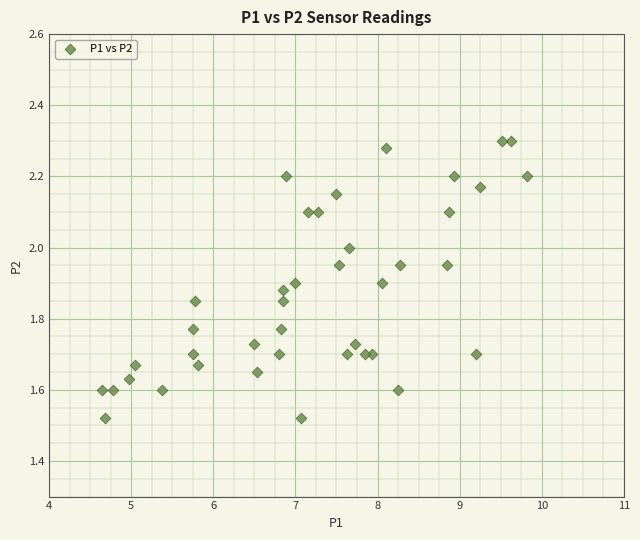

What is the range of Y values (max minus min)?

0.8